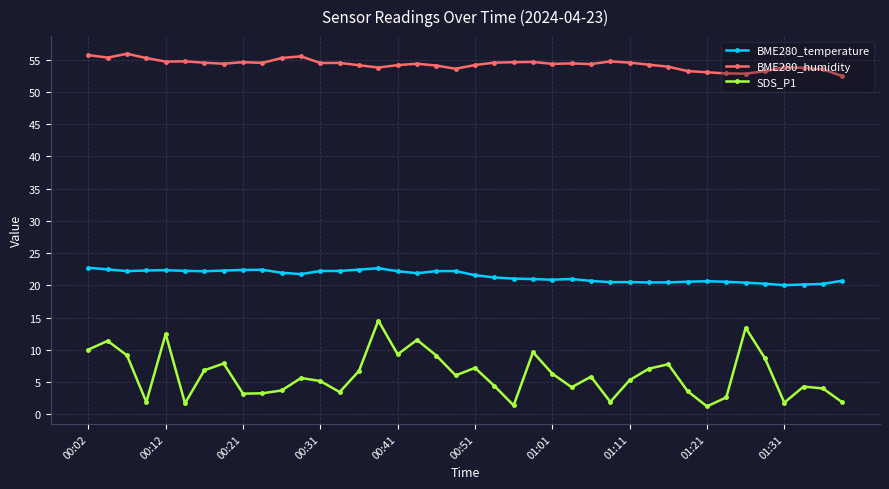

True or false: SDS_P1 and BME280_humidity intersect in this chart.

False